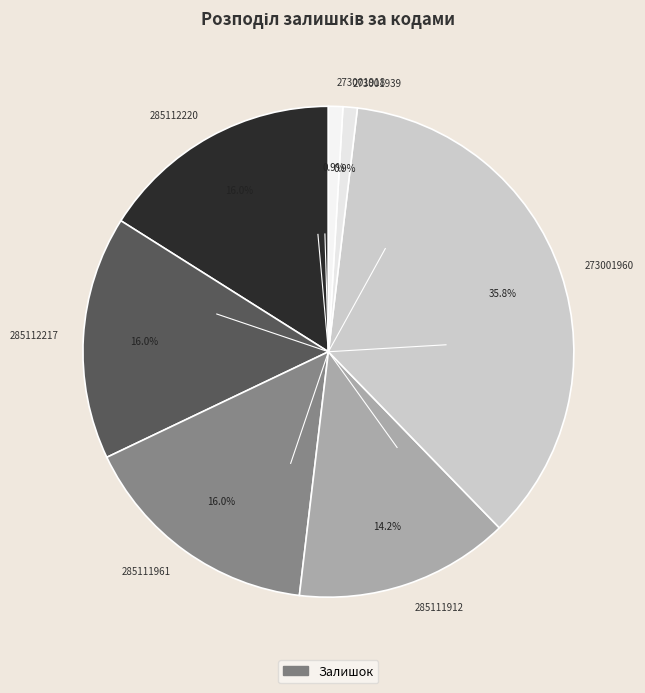

The 285112217 slice represents 9% of the pie. True or false?

False